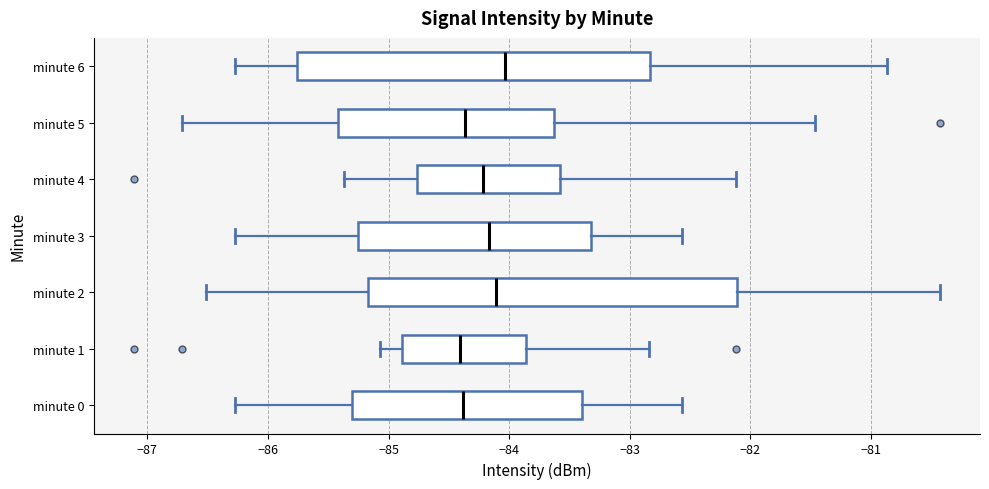

Where is the left edge of the box for minute 2 on the x-axis? The values are not printed on the chart, so give them approximately, as read against the axis.

-85.2